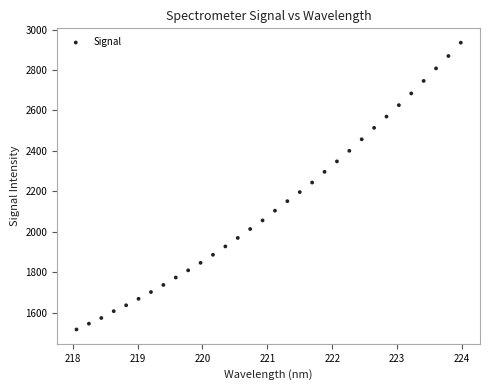

What is the range of Y values (max minus min)?

1416.9